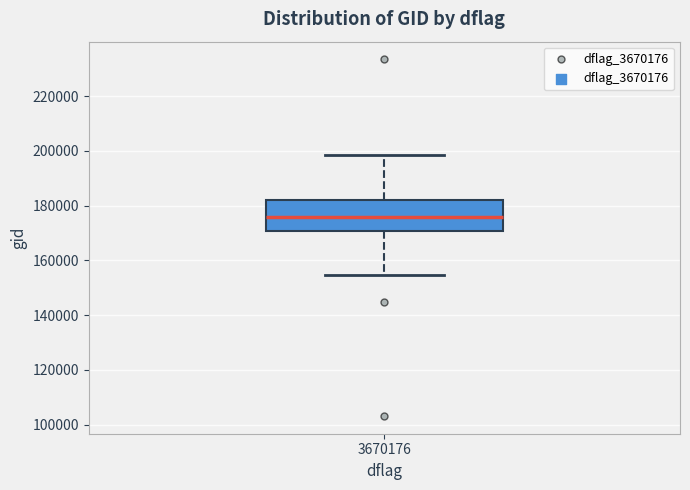

Transcribe this box plot: give where the median line is, the range the box spans, and where the two whiskers end, as read against the y-axis. The values are not printed on the chart, so give them approximately, as read against the axis.

median 176000, box 170000 to 182000, whiskers 154000 to 198000